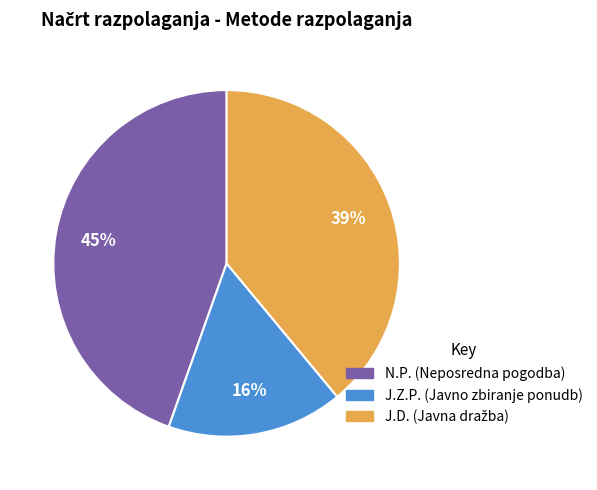

What percentage is the N.P. slice, to the nearest percent?

45%